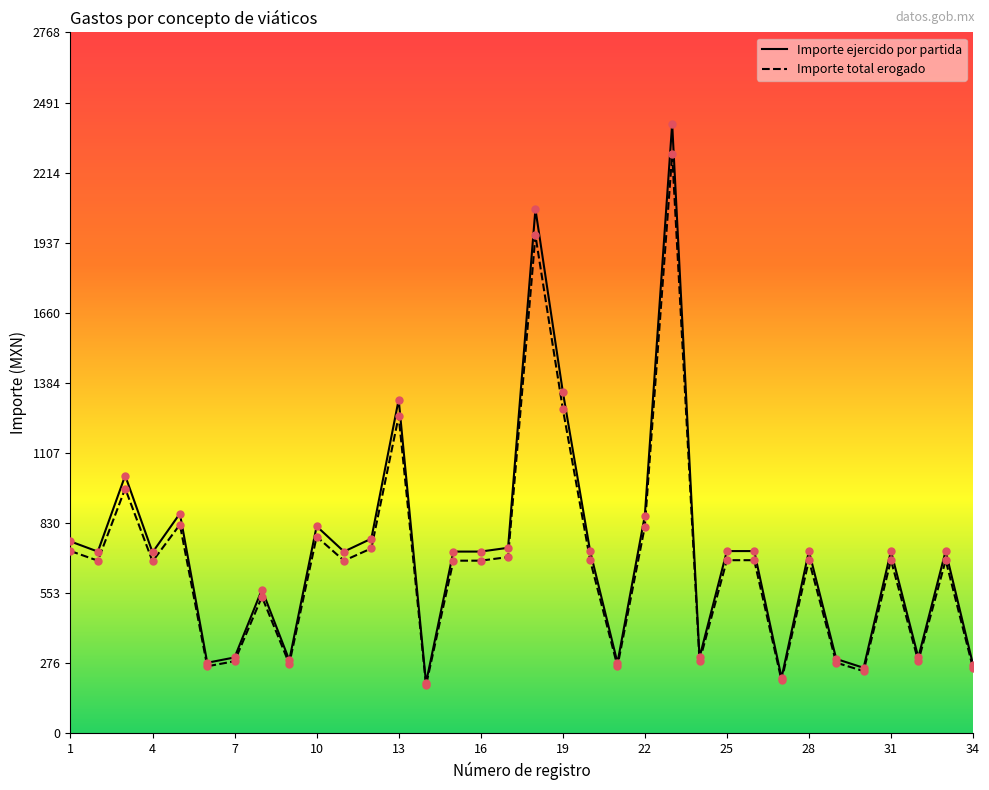

Which series has the largest total across all categories?

Importe ejercido por partida